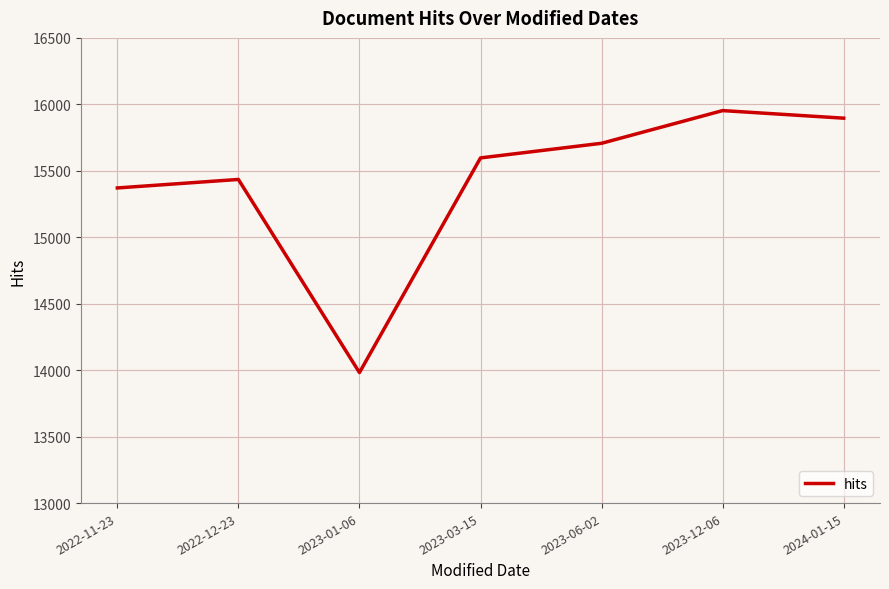

True or false: there are more than 1 points higher than both neighbors.

True